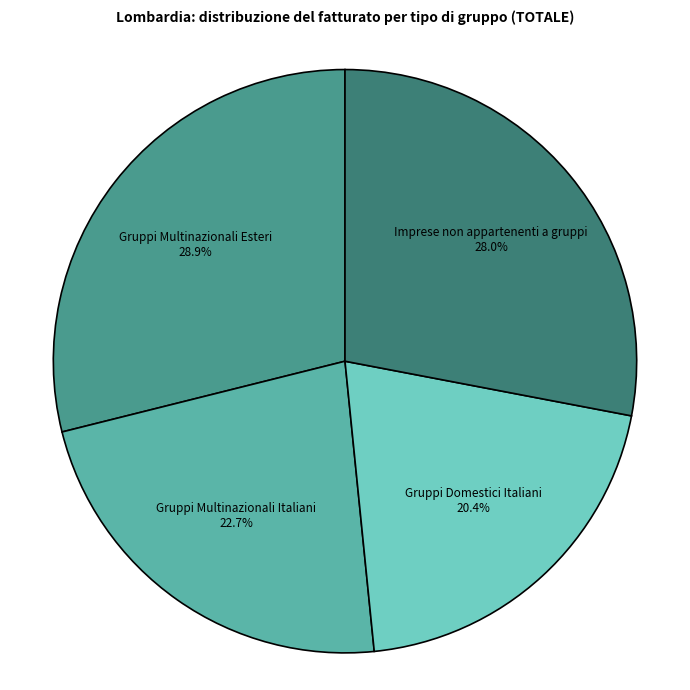

Which category has the smallest portion of the pie?

Gruppi Domestici Italiani